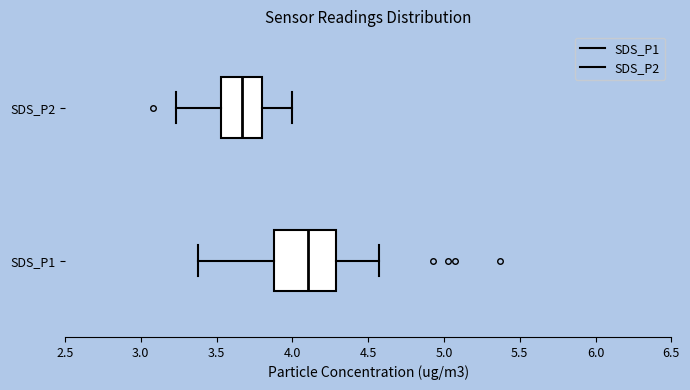

Which box's median line is the furthest to the right?

SDS_P1